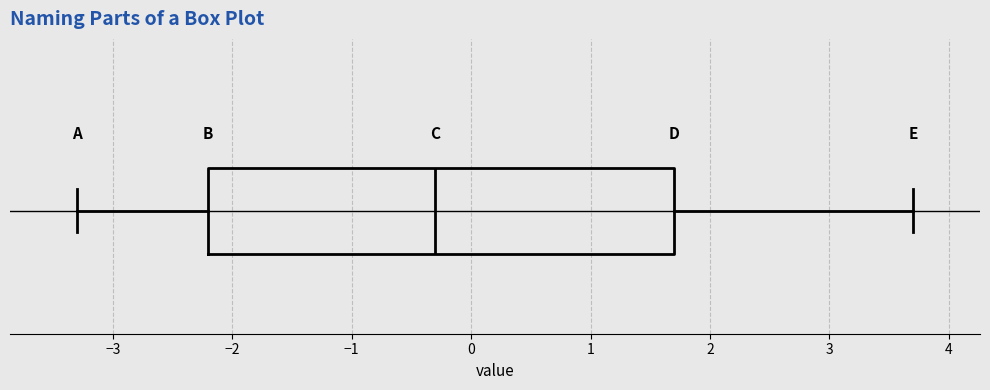

Transcribe this box plot: give where the median line is, the range the box spans, and where the two whiskers end, as read against the x-axis. The values are not printed on the chart, so give them approximately, as read against the axis.

median -0.3, box -2.2 to 1.7, whiskers -3.3 to 3.7